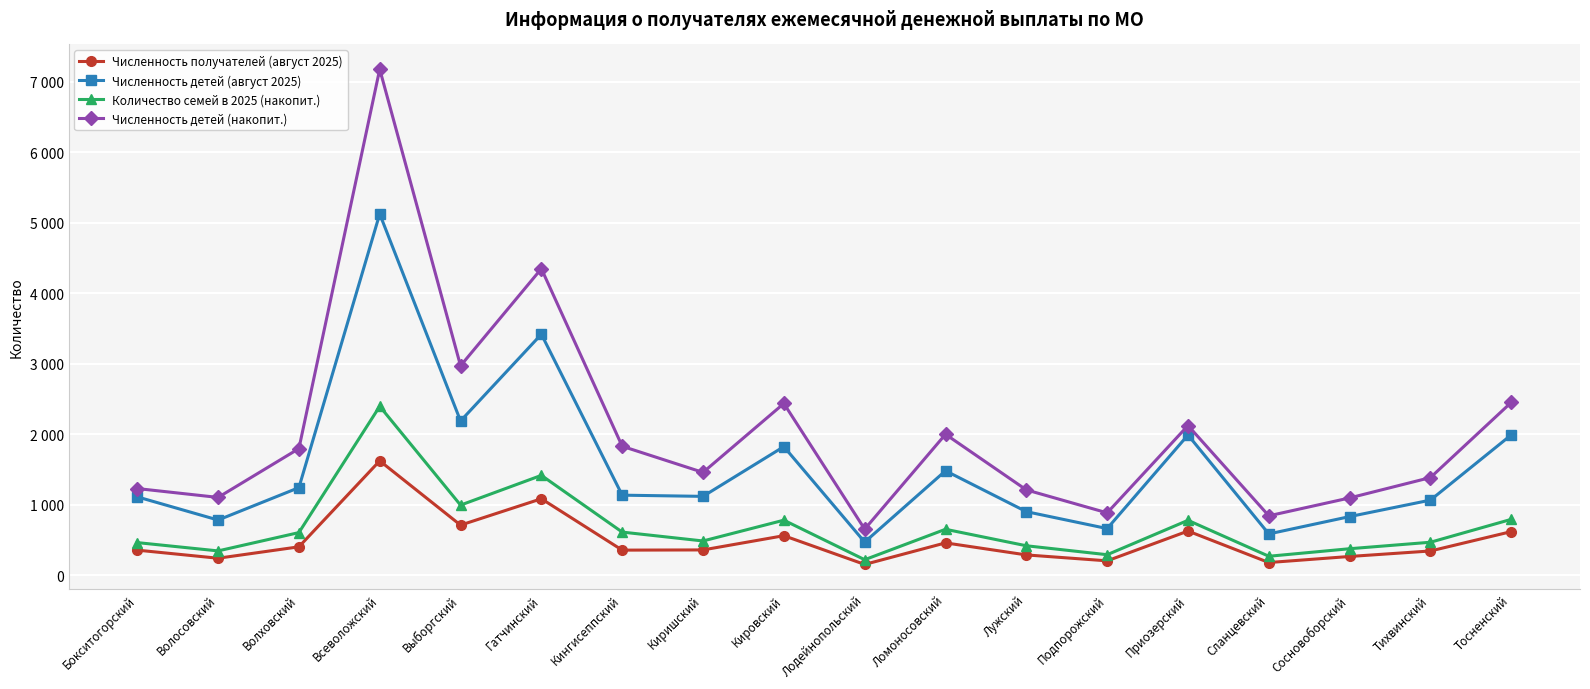

True or false: Количество семей в 2025 (накопит.) and Численность получателей (август 2025) intersect in this chart.

False